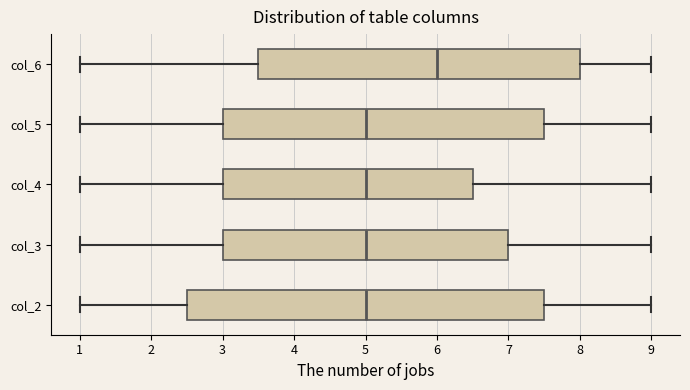

Reading bottom to top, read every box against the x-axis: the position of its median line, the range the box covers, and the ends of its whiskers. The values are not printed on the chart, so give them approximately, as read against the axis.

col_2: median 5.0, box 2.5 to 7.5, whiskers 1.0 to 9.0
col_3: median 5.0, box 3.0 to 7.0, whiskers 1.0 to 9.0
col_4: median 5.0, box 3.0 to 6.5, whiskers 1.0 to 9.0
col_5: median 5.0, box 3.0 to 7.5, whiskers 1.0 to 9.0
col_6: median 6.0, box 3.5 to 8.0, whiskers 1.0 to 9.0